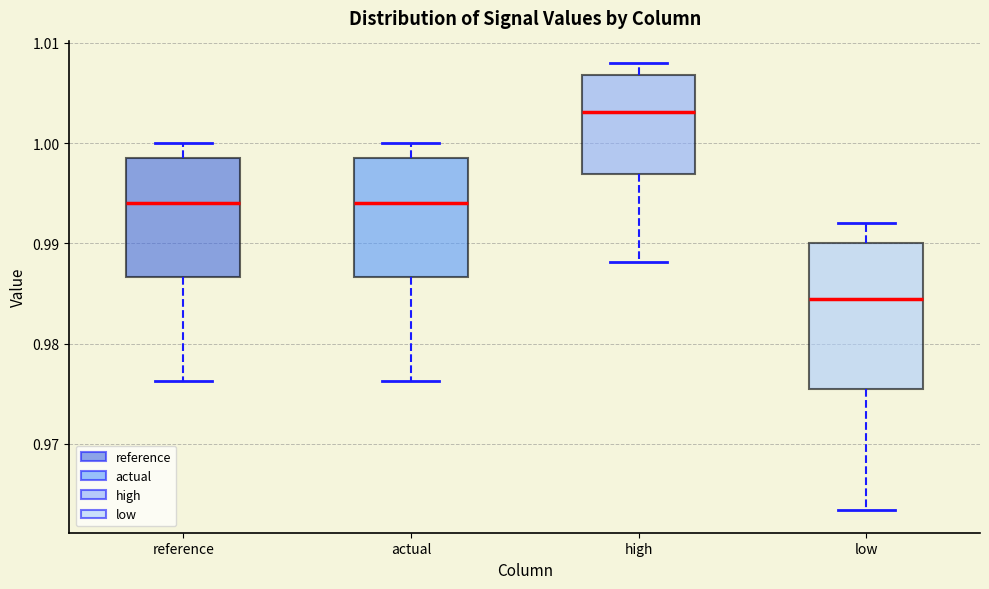

Where is the lower edge of the box for low on the y-axis? The values are not printed on the chart, so give them approximately, as read against the axis.

0.975